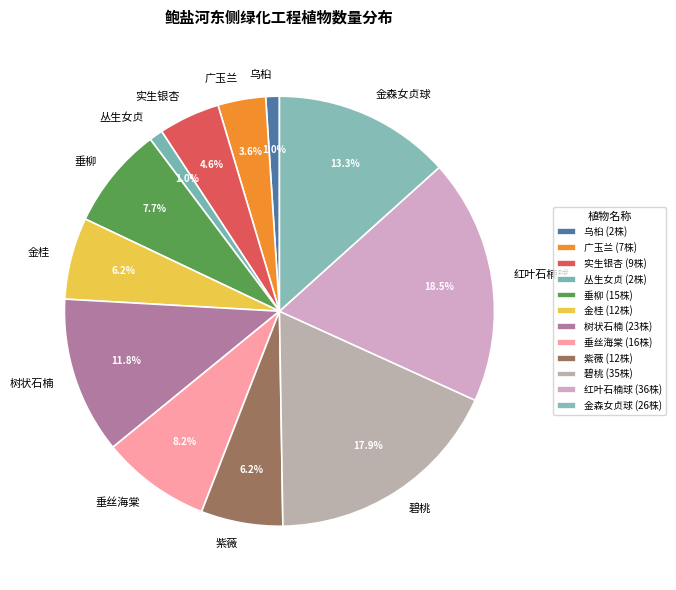

What is the ratio of the value at 垂柳 to the value at 树状石楠?

0.7